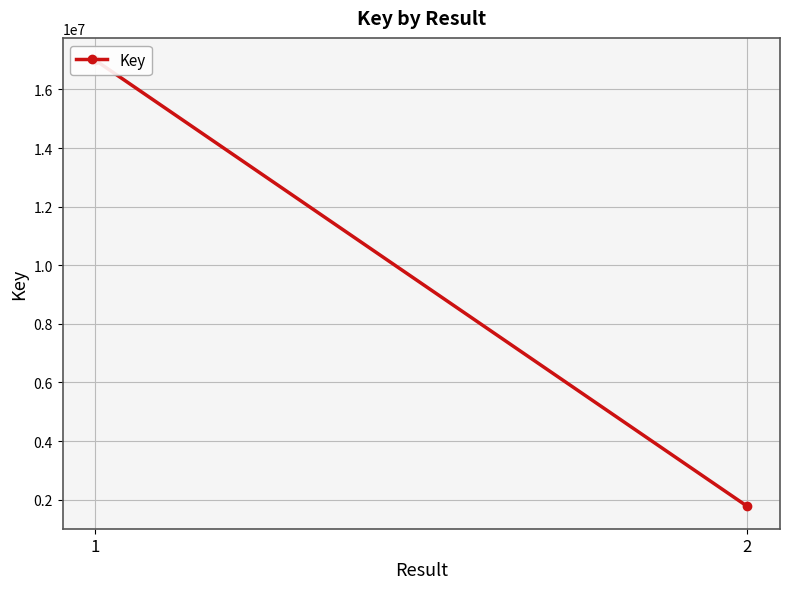

Between 2 and 1, which is larger?

1